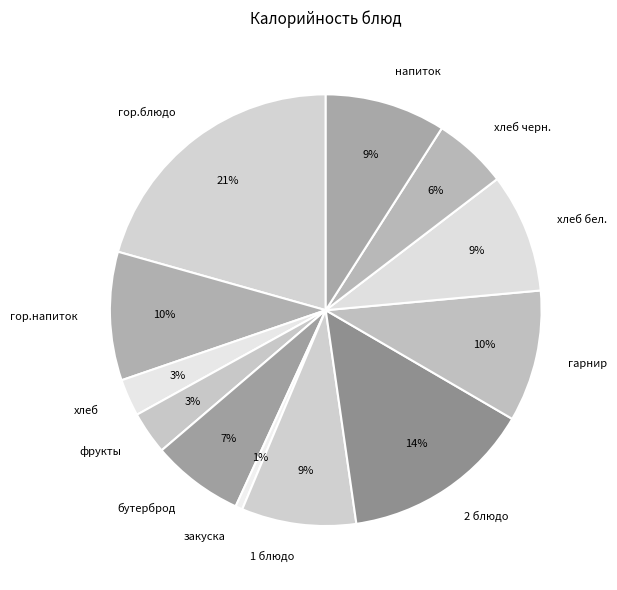

To the nearest percent, what is the average slice percentage?

8%